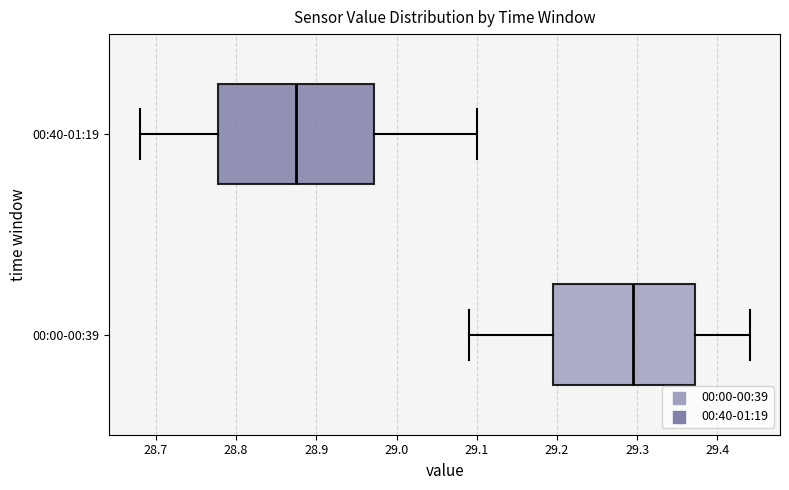

Which box is the widest, from its left edge to its right edge?

00:40-01:19